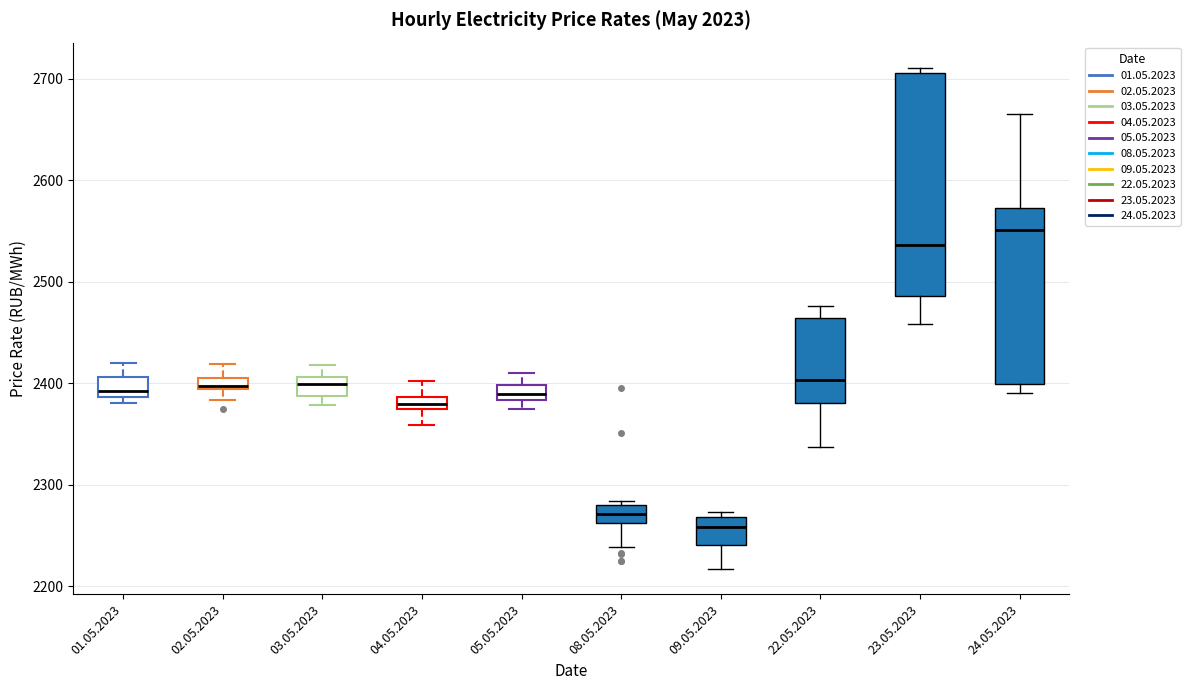

Where does the upper whisker of the box for 01.05.2023 end on the y-axis? The values are not printed on the chart, so give them approximately, as read against the axis.

2420